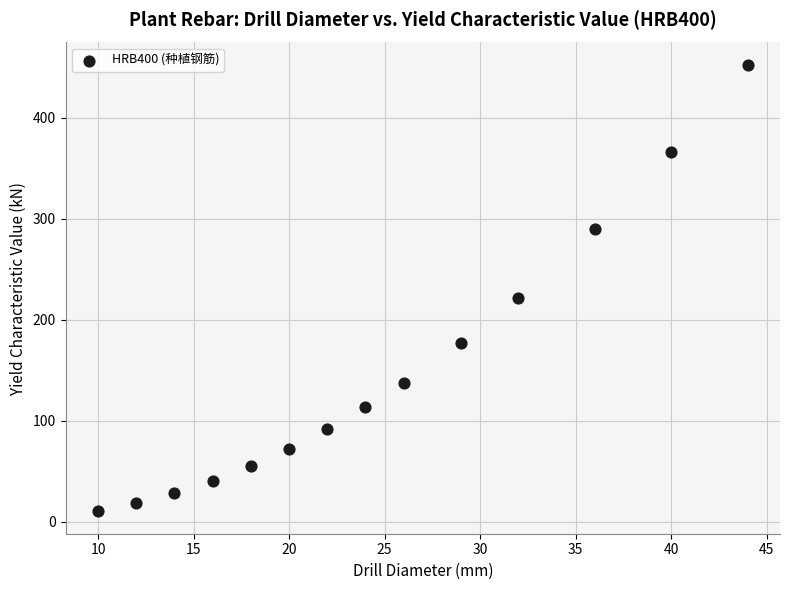

What is the range of X values (max minus min)?

34.0